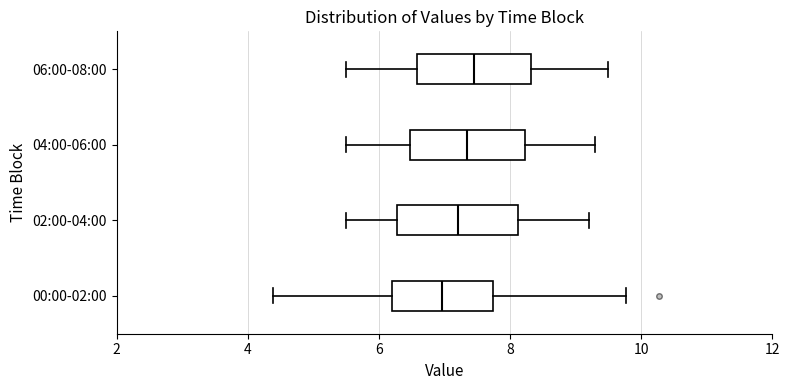

Reading bottom to top, transcribe this box plot: for each box, give where its median line is, the range the box spans, and where its two whiskers end, as read against the x-axis. The values are not printed on the chart, so give them approximately, as read against the axis.

00:00-02:00: median 7.0, box 6.2 to 7.8, whiskers 4.4 to 9.8
02:00-04:00: median 7.2, box 6.2 to 8.2, whiskers 5.6 to 9.2
04:00-06:00: median 7.4, box 6.4 to 8.2, whiskers 5.6 to 9.4
06:00-08:00: median 7.4, box 6.6 to 8.4, whiskers 5.6 to 9.6